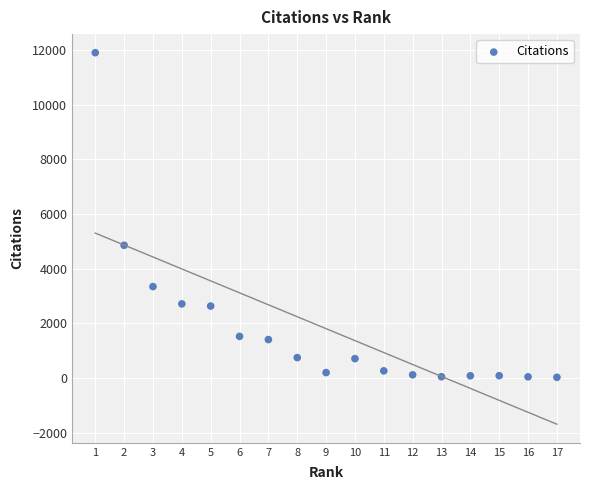

What is the range of Y values (max minus min)?

11878